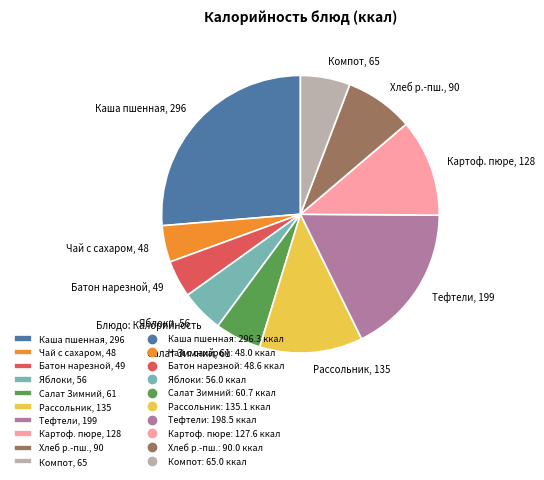

Is the sum of Тефтели, 199 and Компот, 65 greater than half?

No